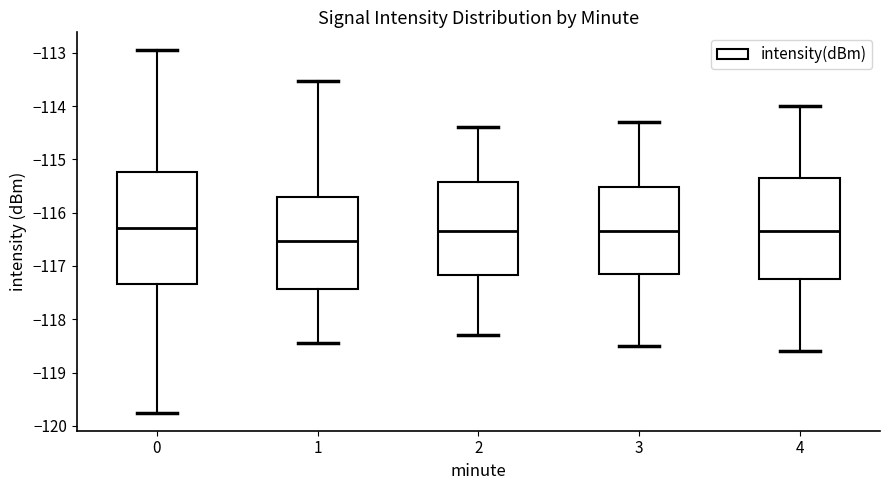

Reading left to right, read every box against the y-axis: the position of its median line, the range the box covers, and the ends of its whiskers. The values are not printed on the chart, so give them approximately, as read against the axis.

0: median -116.3, box -117.3 to -115.2, whiskers -119.8 to -113.0
1: median -116.5, box -117.4 to -115.7, whiskers -118.4 to -113.5
2: median -116.3, box -117.2 to -115.4, whiskers -118.3 to -114.4
3: median -116.3, box -117.1 to -115.5, whiskers -118.5 to -114.3
4: median -116.3, box -117.2 to -115.3, whiskers -118.6 to -114.0